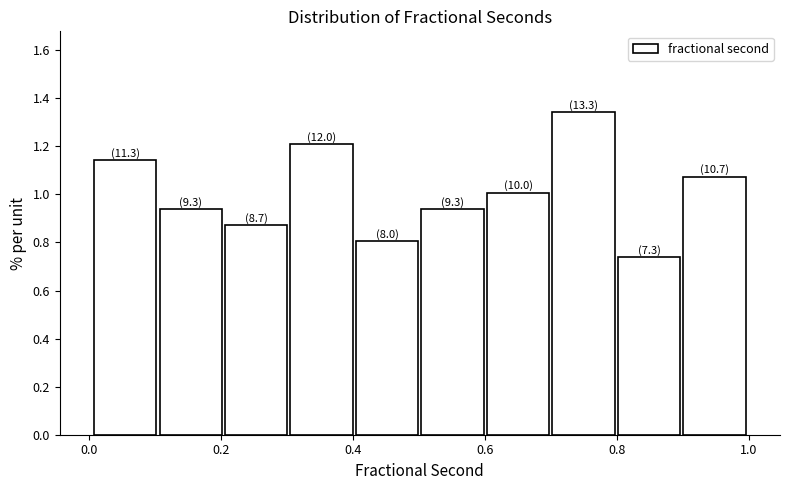

Which range on the x-axis has the tallest bar?

0.7 to 0.8